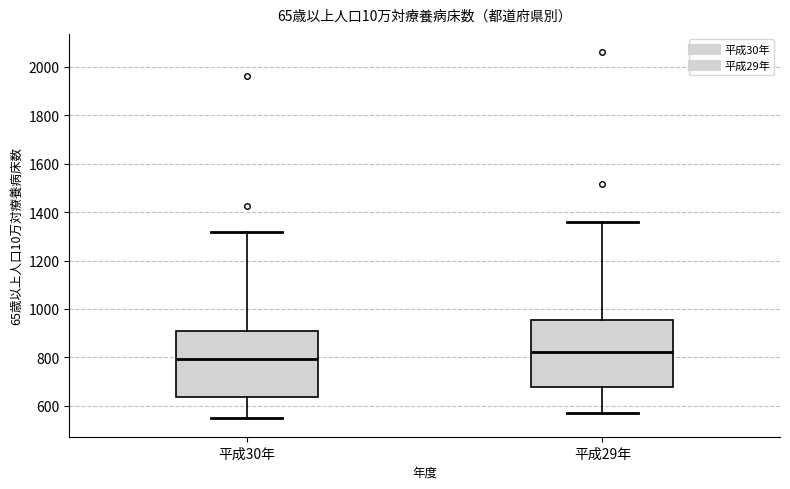

Which box's median line is the lowest?

平成30年